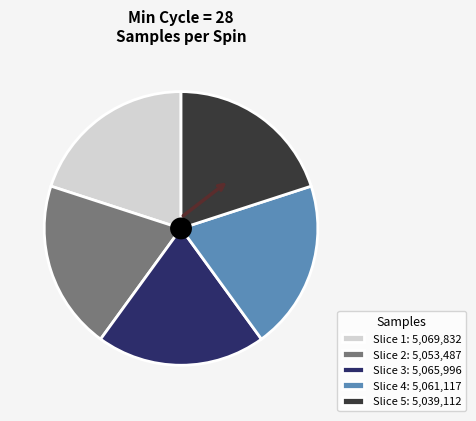

Count the number of slices in the pie.

5